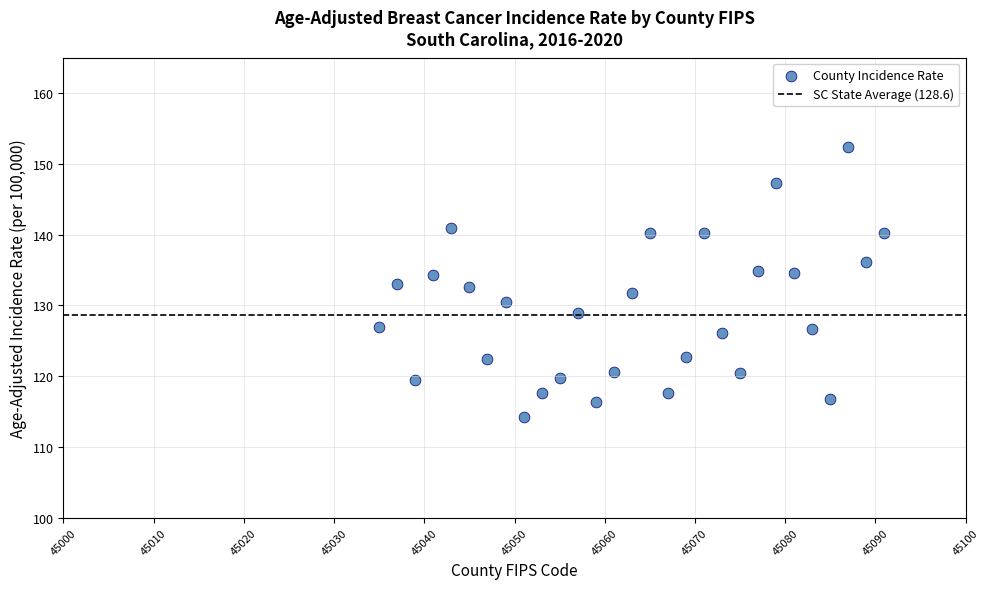

What is the range of X values (max minus min)?

56.0